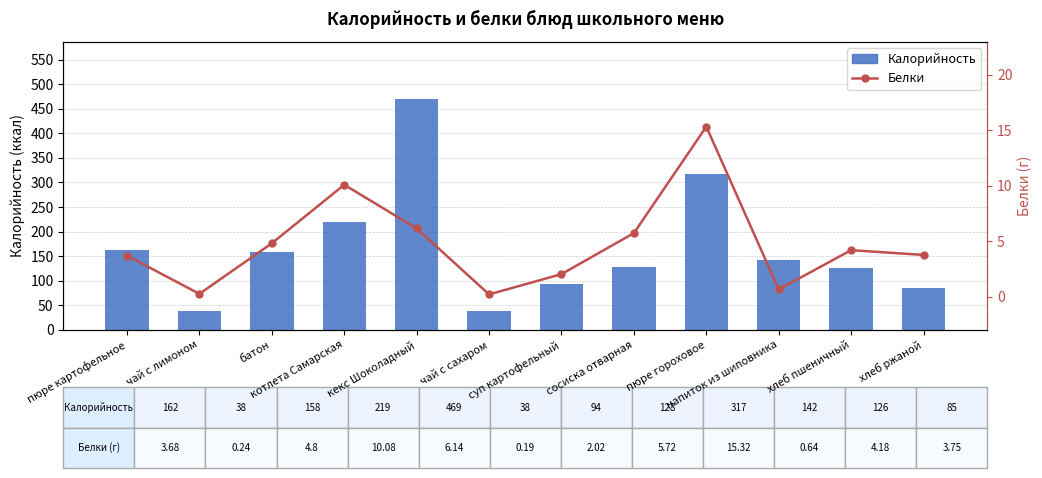

List the series in order of their overall mean, lowest first.

Белки, Калорийность